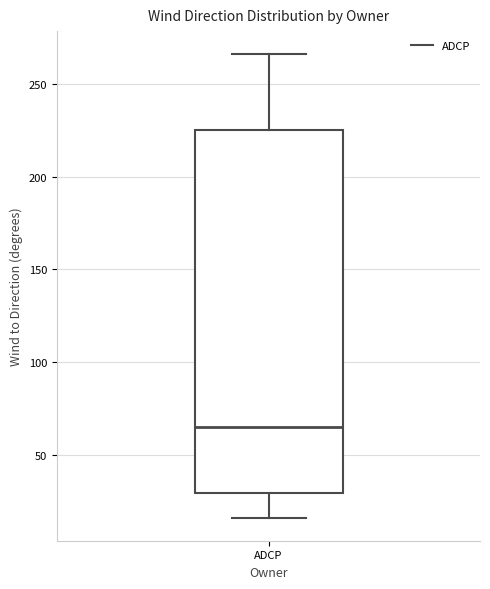

Read this box plot against the y-axis: the position of the median line, the range covered by the box, and the ends of both whiskers. The values are not printed on the chart, so give them approximately, as read against the axis.

median 65, box 30 to 225, whiskers 15 to 265